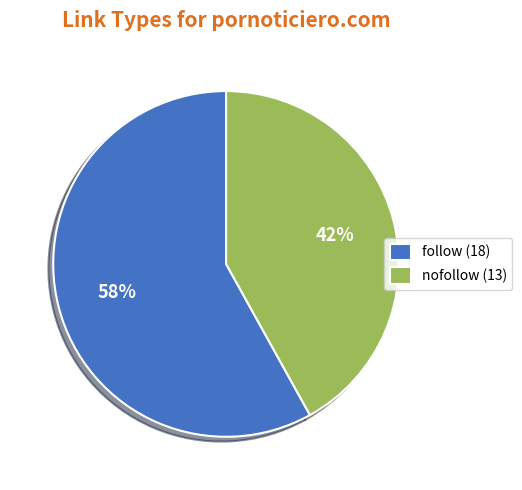

Approximately how many times larger is the value at nofollow compared to follow?

0.7